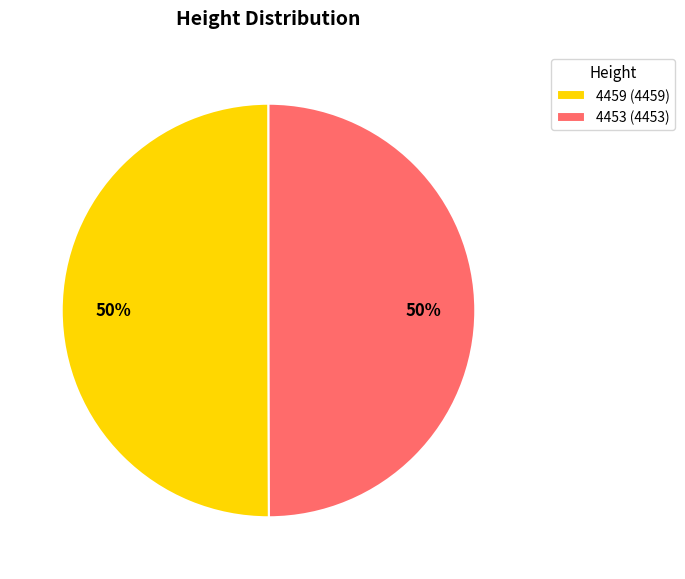

To the nearest percent, what is the average slice percentage?

50%